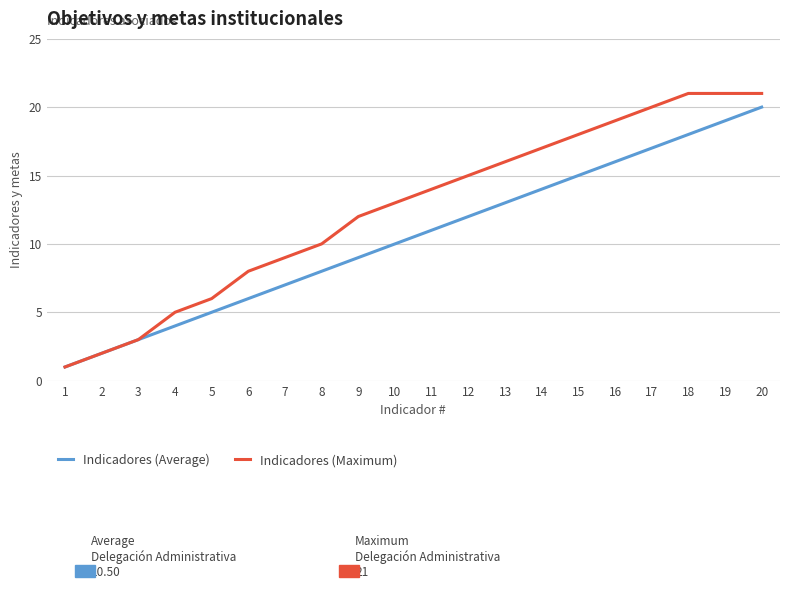

Reading left to right, list all the values displayed in this chart.

Indicadores (Average): 1=1	2=2	3=3	4=4	5=5	6=6	7=7	8=8	9=9	10=10	11=11	12=12	13=13	14=14	15=15	16=16	17=17	18=18	19=19	20=20
Indicadores (Maximum): 1=1	2=2	3=3	4=5	5=6	6=8	7=9	8=10	9=12	10=13	11=14	12=15	13=16	14=17	15=18	16=19	17=20	18=21	19=21	20=21